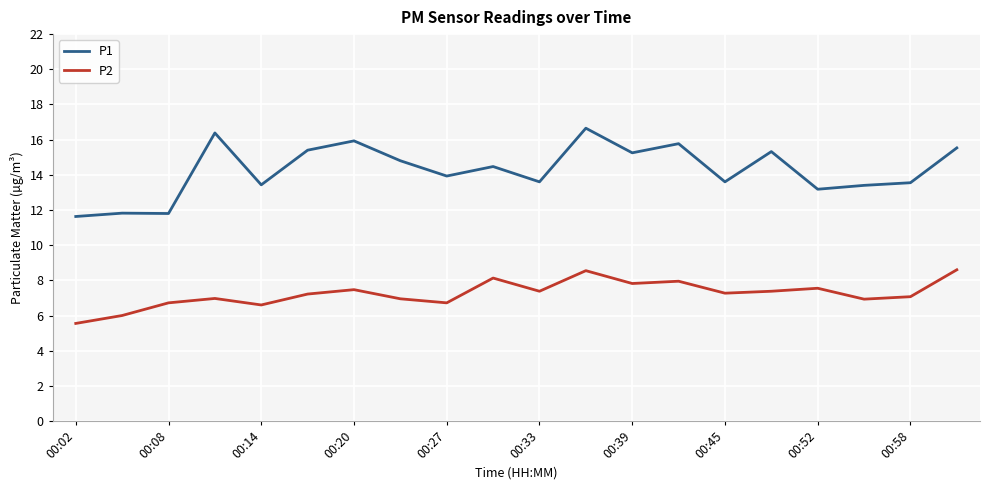

True or false: P1 and P2 cross at least once.

False